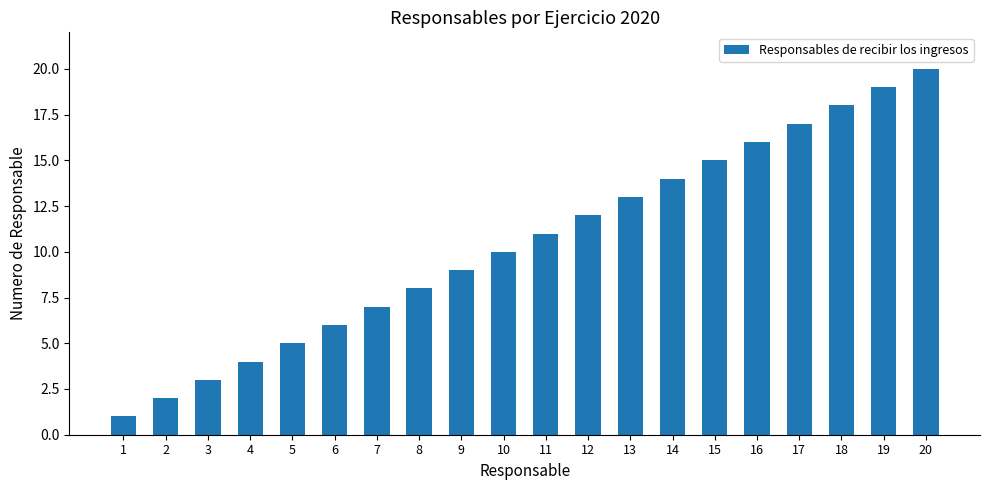

The chart shows a value of 11 at 11. True or false?

True